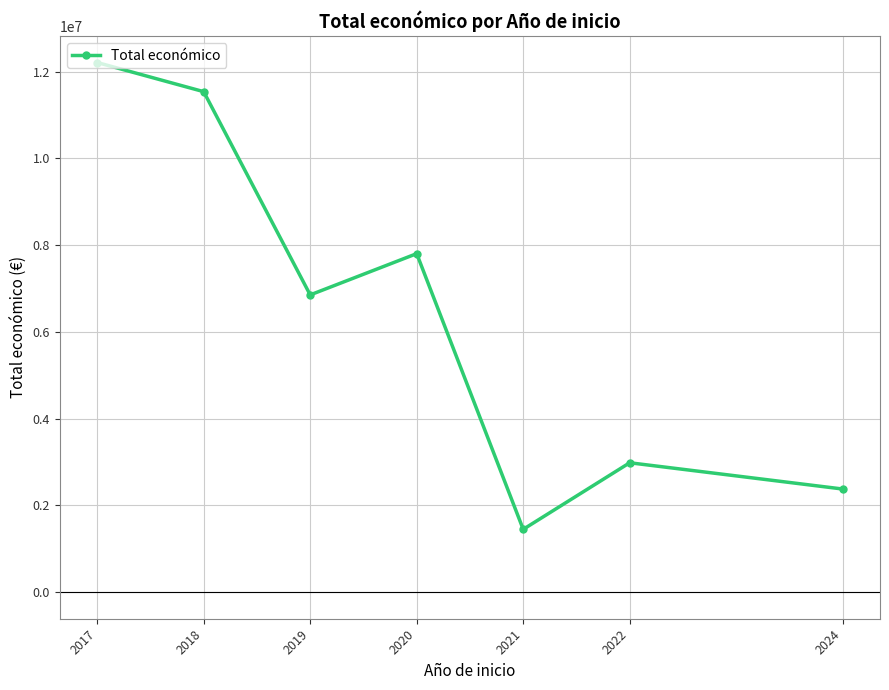

How many interior local valleys (lower than both neighbors) does the data have?

2